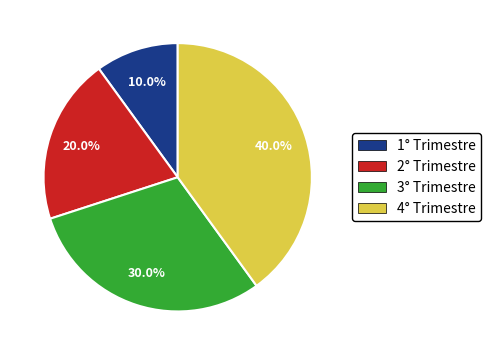

What is the largest slice in the pie chart?

4° Trimestre